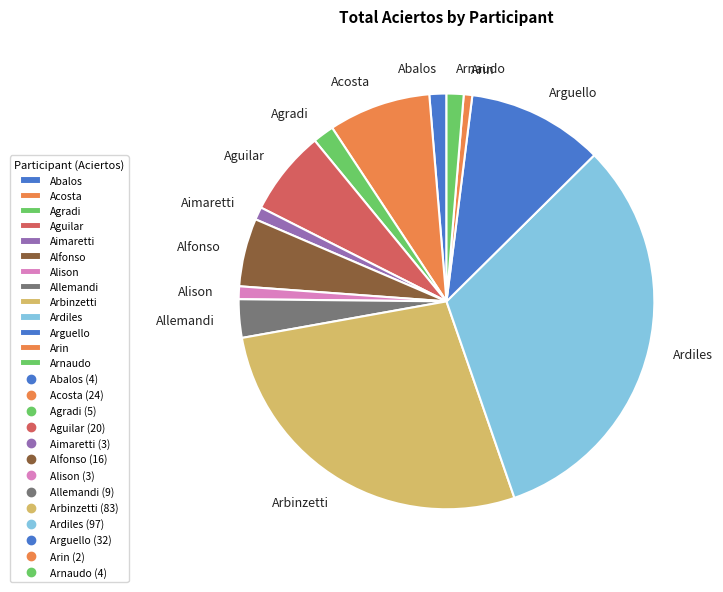

Combined, do Abalos and Agradi account for over 50%?

No